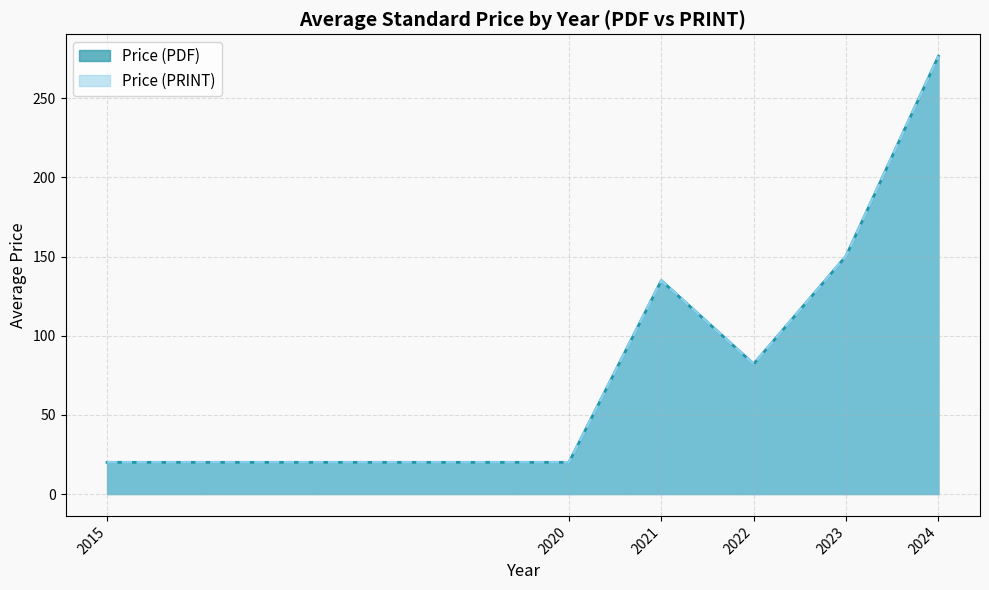

True or false: Price (PRINT) and Price (PDF) cross at least once.

False